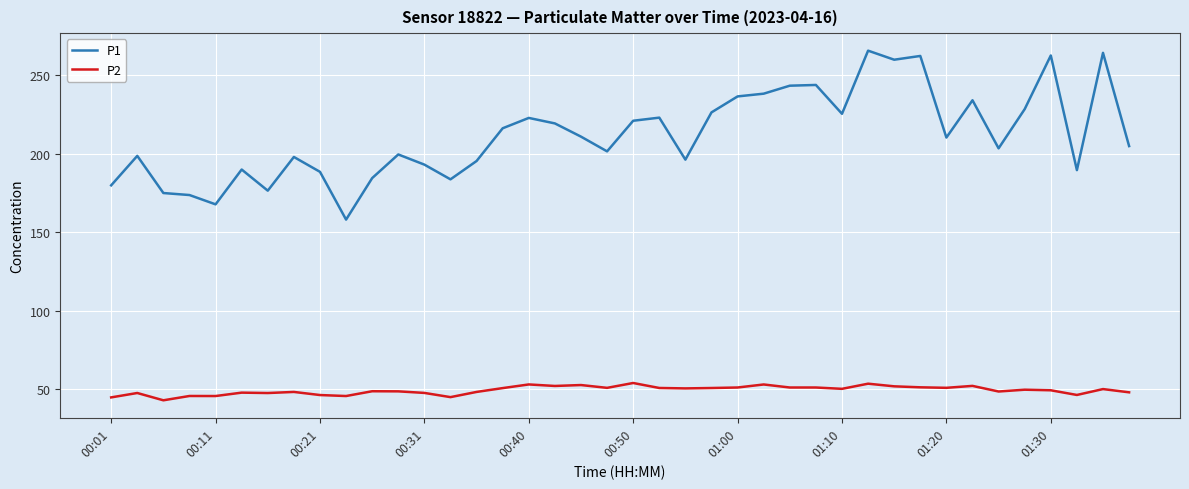

Which series has the largest total across all categories?

P1